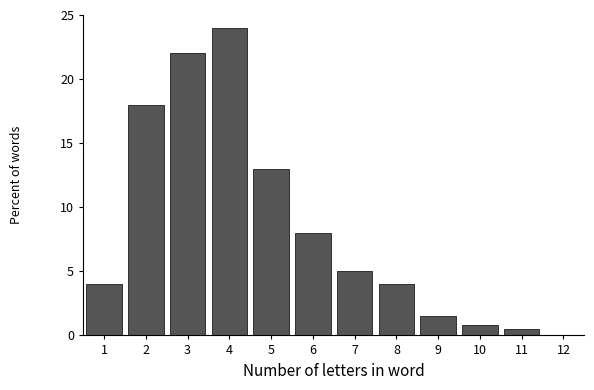

Reading left to right, transcribe all the data shown in this chart.

4.0	18.0	22.0	24.0	13.0	8.0	5.0	4.0	1.5	0.8	0.5